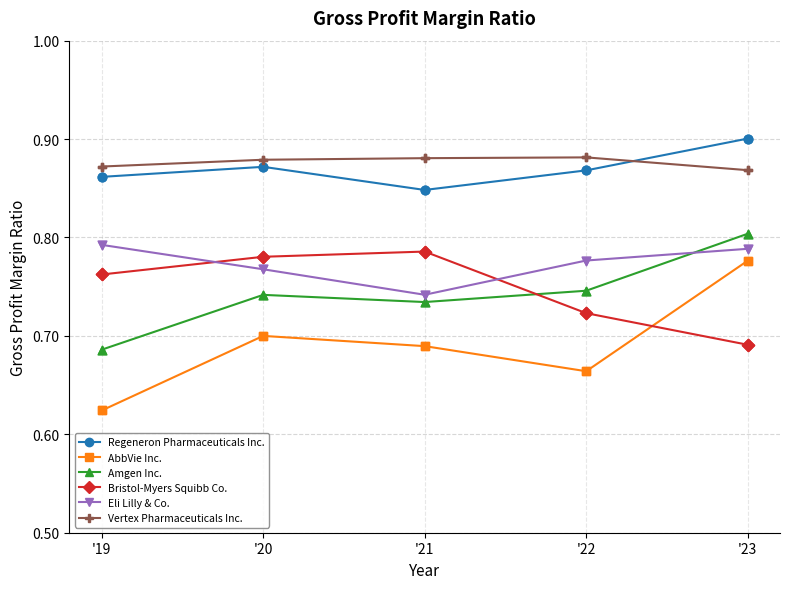

What are all the series names shown in the legend?

Regeneron Pharmaceuticals Inc., AbbVie Inc., Amgen Inc., Bristol-Myers Squibb Co., Eli Lilly & Co., Vertex Pharmaceuticals Inc.